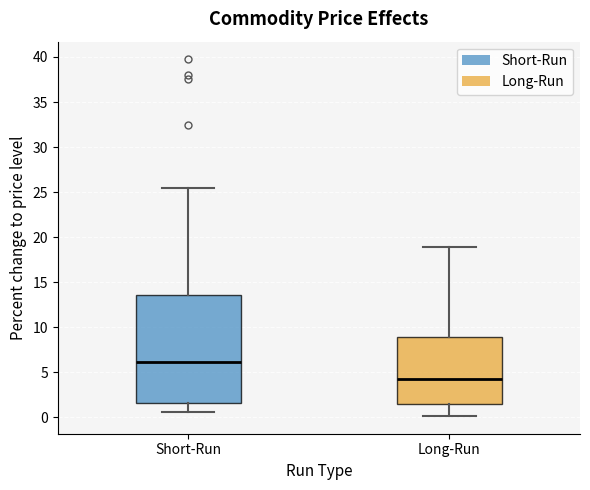

Reading left to right, read every box against the y-axis: the position of its median line, the range the box covers, and the ends of its whiskers. The values are not printed on the chart, so give them approximately, as read against the axis.

Short-Run: median 6.0, box 1.5 to 13.5, whiskers 0.5 to 25.5
Long-Run: median 4.5, box 1.5 to 9.0, whiskers 0.0 to 19.0